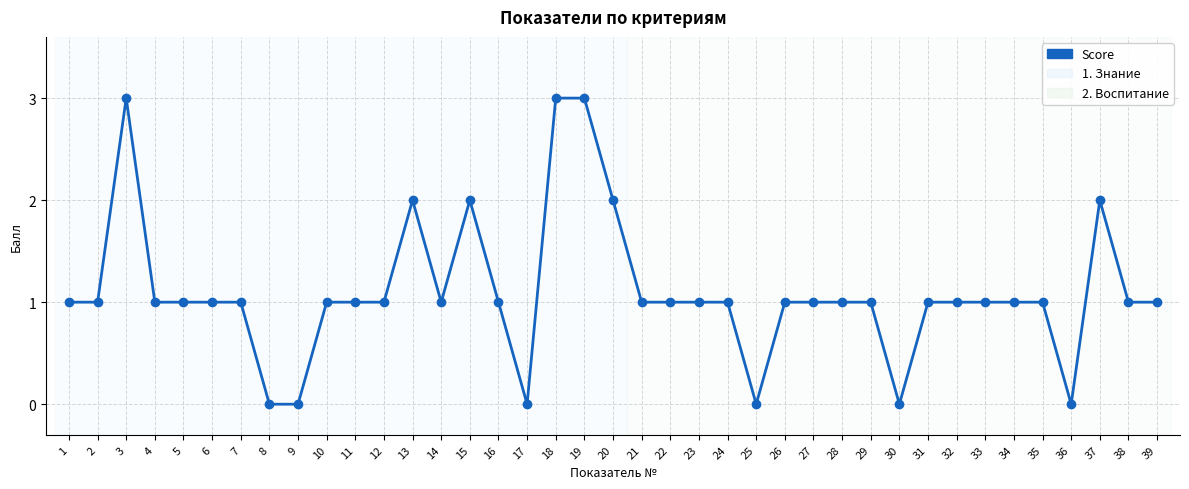

How many lines are shown in the chart?

1